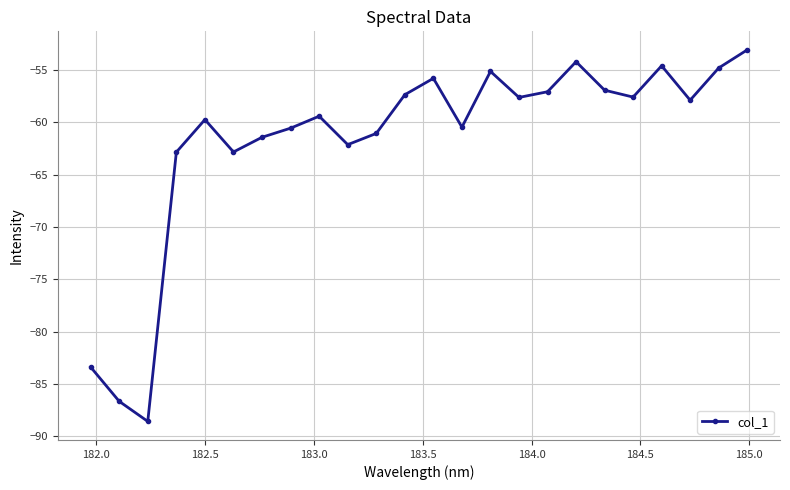

What is the sum of all values?

-1480.9